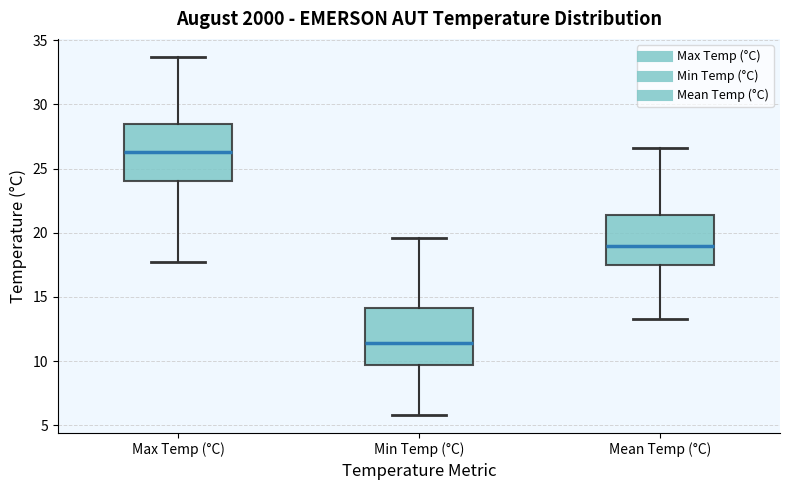

Where does the median line of the box for Min Temp (°C) sit on the y-axis? The values are not printed on the chart, so give them approximately, as read against the axis.

11.5